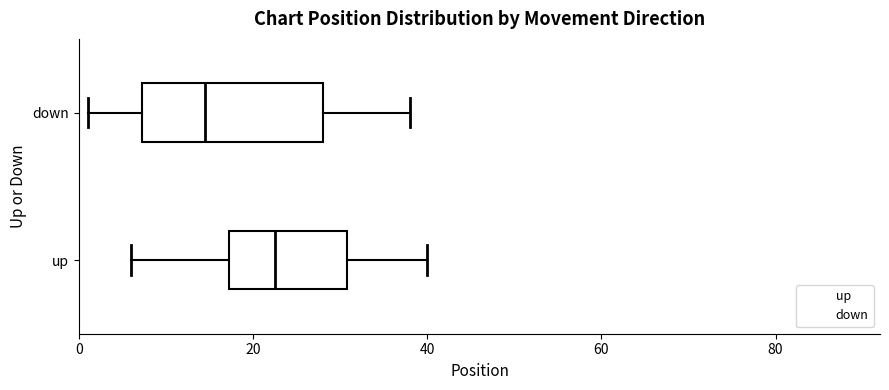

Which box's median line is the furthest to the left?

down